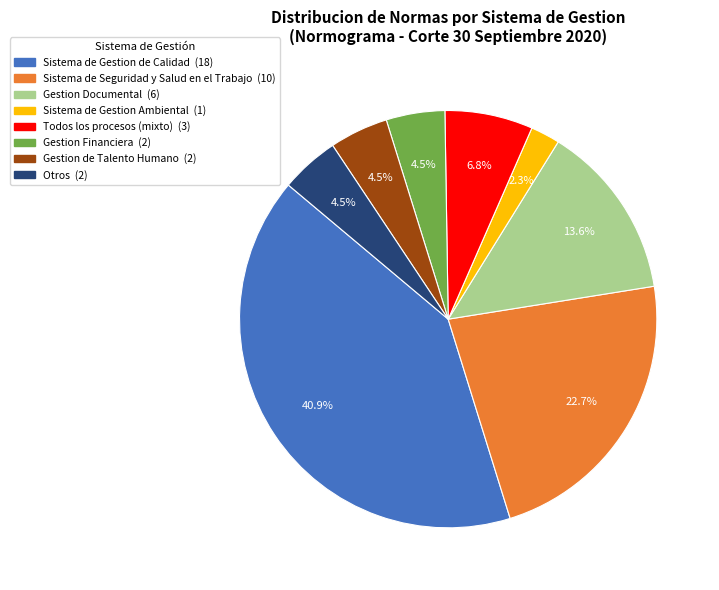

Does any single category account for the majority?

No